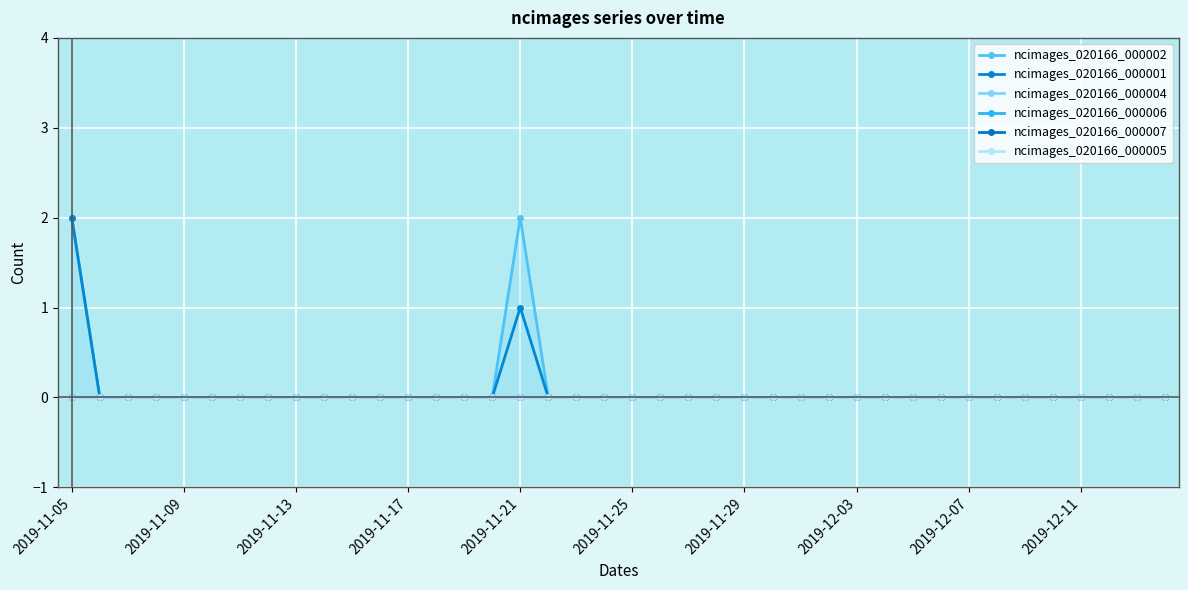

The value of ncimages_020166_000001 at 2019-11-05 is 3. True or false?

False